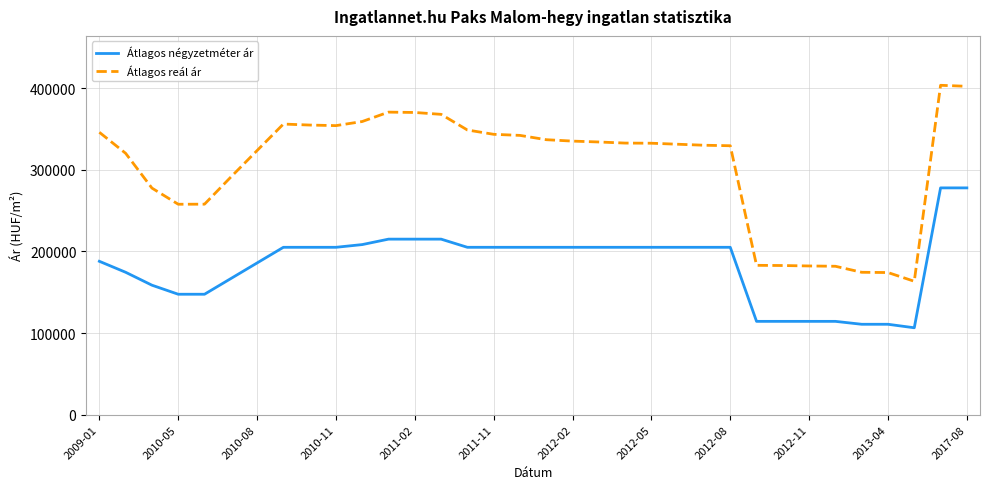

What is the difference between the maximum and minimum values in the Átlagos reál ár series?

240081